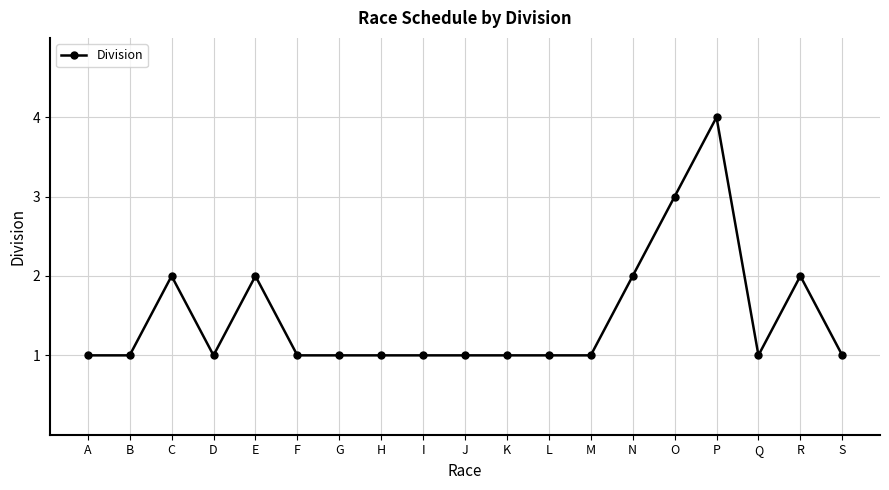

Reading left to right, what are all the values shown in this chart?

A=1	B=1	C=2	D=1	E=2	F=1	G=1	H=1	I=1	J=1	K=1	L=1	M=1	N=2	O=3	P=4	Q=1	R=2	S=1